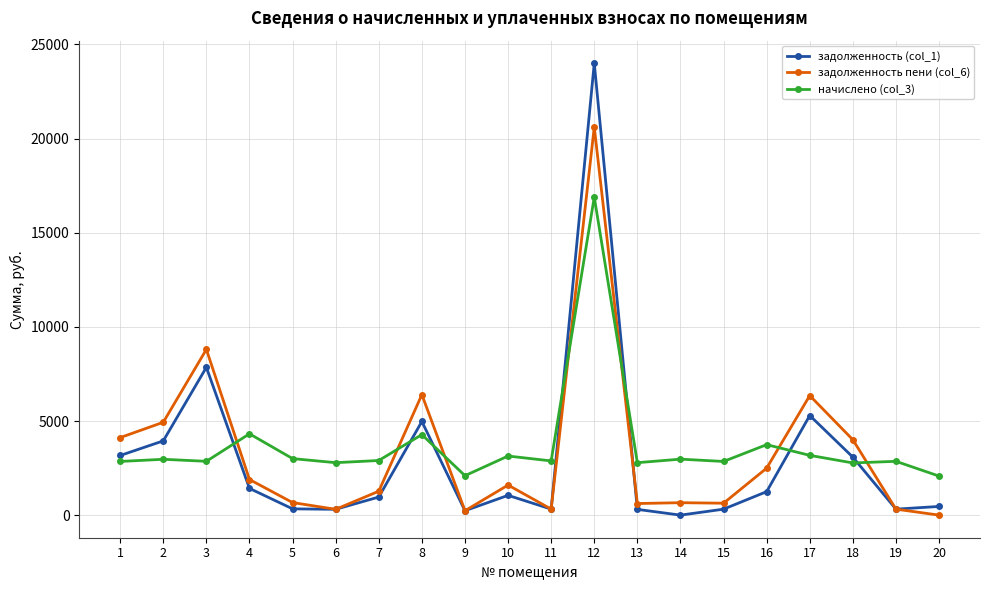

What is the maximum value shown in the chart?

24003.4